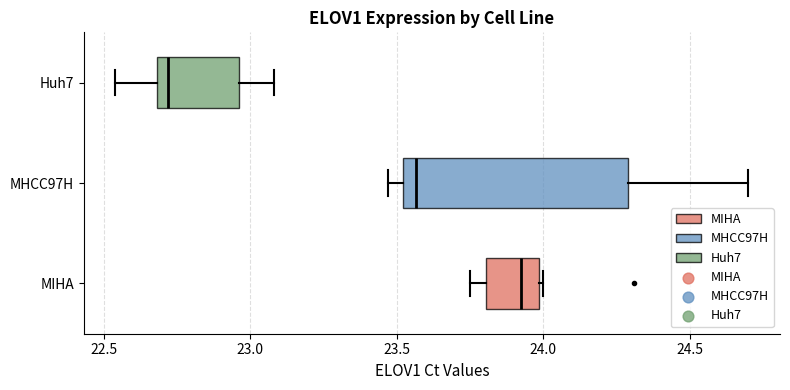

Where is the left edge of the box for MIHA on the x-axis? The values are not printed on the chart, so give them approximately, as read against the axis.

23.80